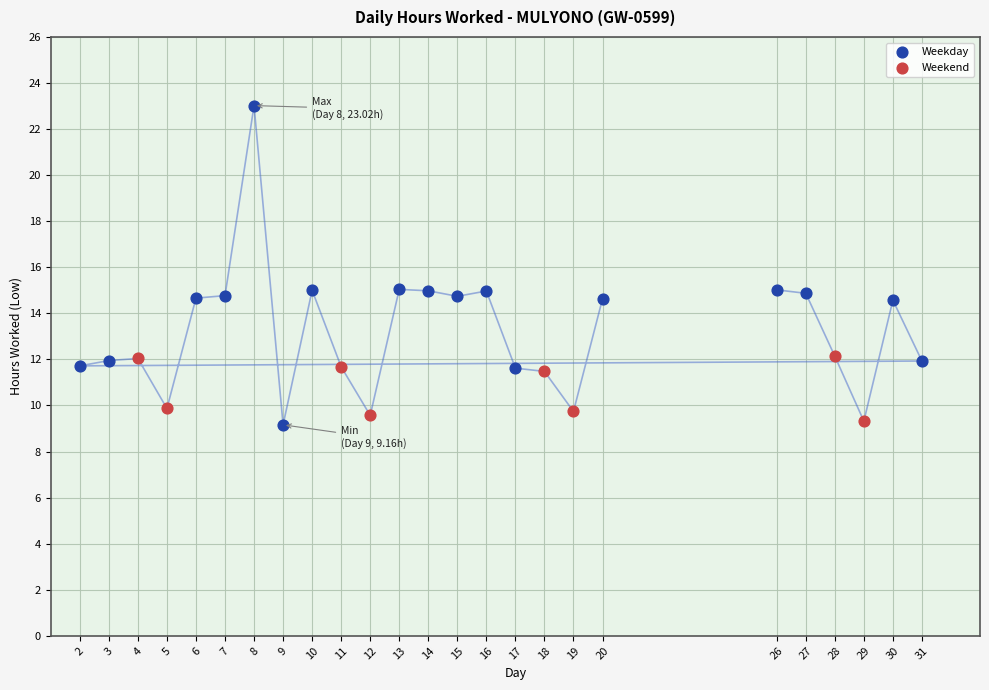

Which series reaches the maximum Y coordinate?

Weekday